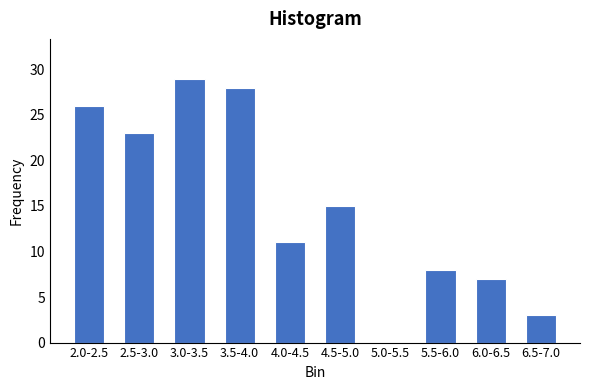

Reading left to right, extract all data points from this chart.

2.0-2.5=26	2.5-3.0=23	3.0-3.5=29	3.5-4.0=28	4.0-4.5=11	4.5-5.0=15	5.0-5.5=0	5.5-6.0=8	6.0-6.5=7	6.5-7.0=3